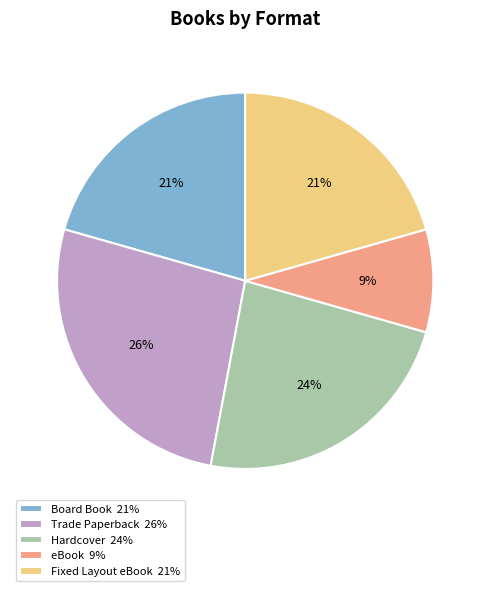

The eBook 9% slice represents 20% of the pie. True or false?

False